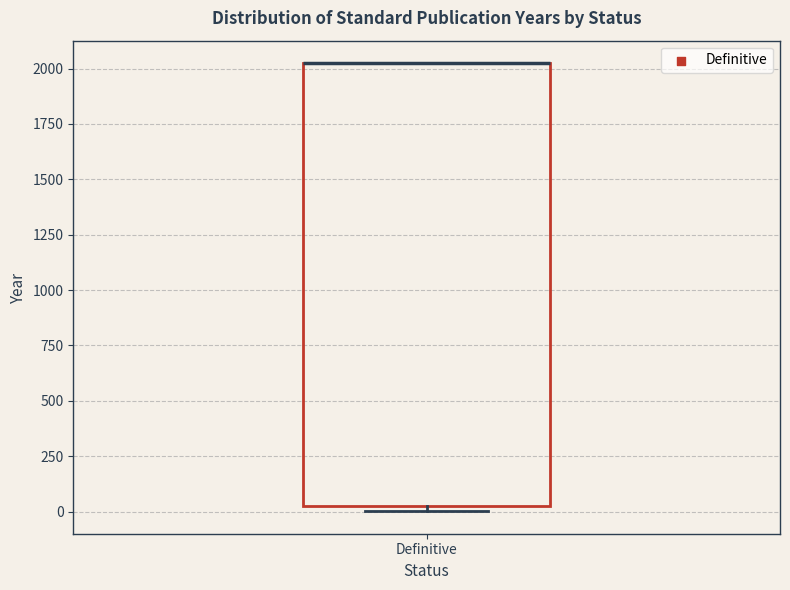

Where is the upper edge of the box for Definitive on the y-axis? The values are not printed on the chart, so give them approximately, as read against the axis.

2050